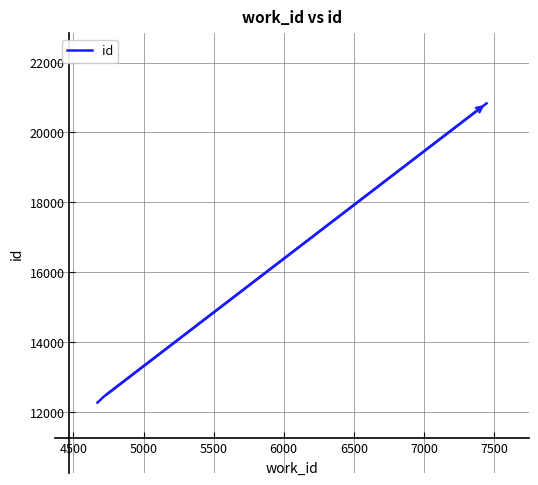

How many lines are shown in the chart?

1